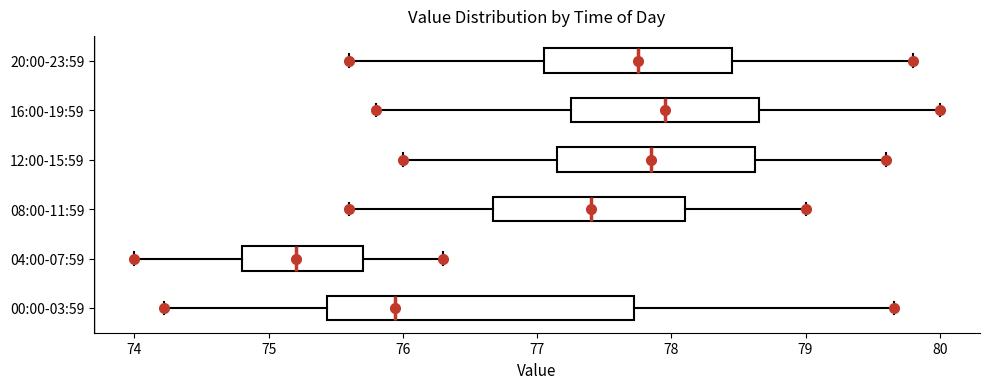

Which box is the widest, from its left edge to its right edge?

00:00-03:59